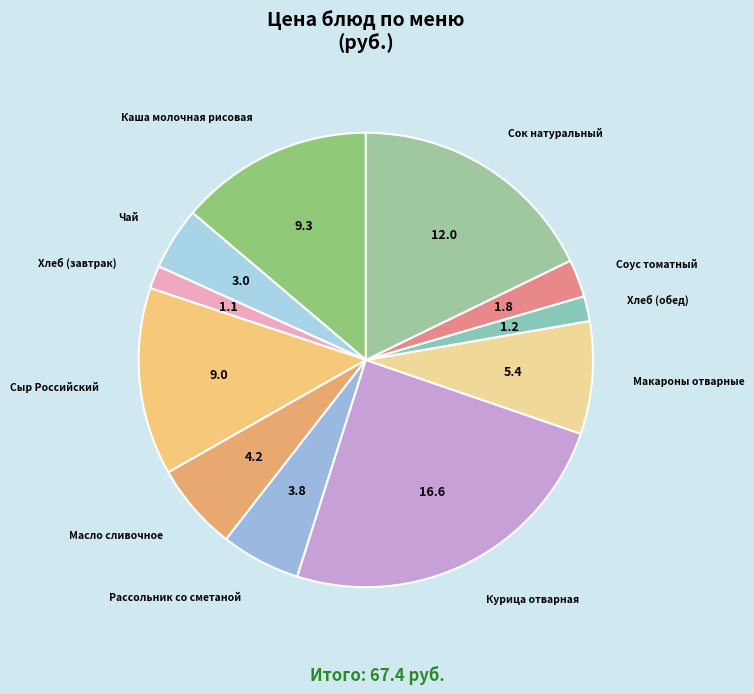

What is the ratio of the value at Сок натуральный to the value at Курица отварная?

0.7